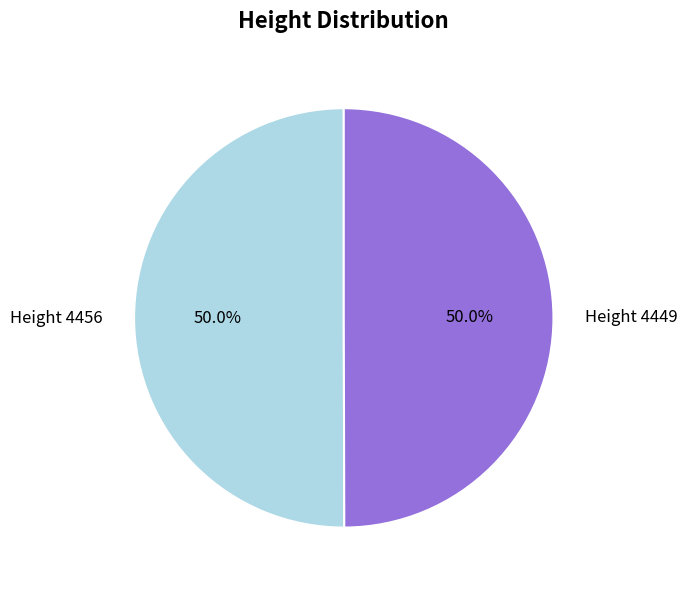

Count the number of slices in the pie.

2